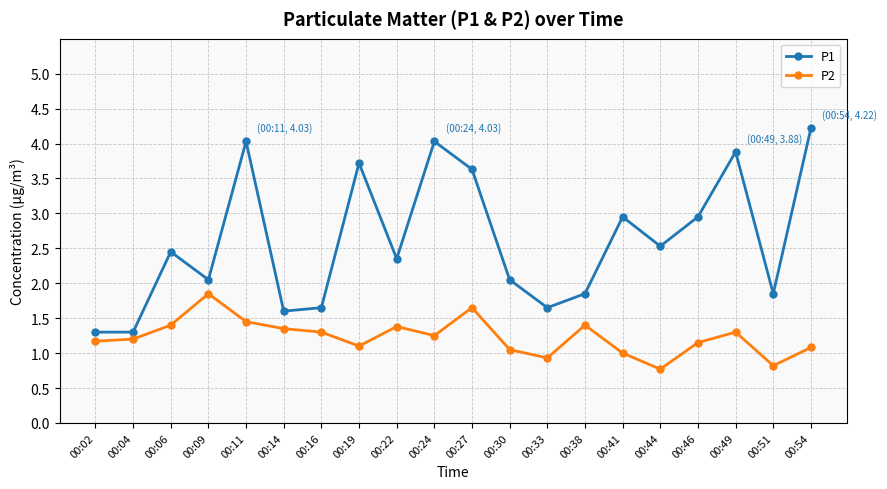

What is the average value of the P2 series?

1.2